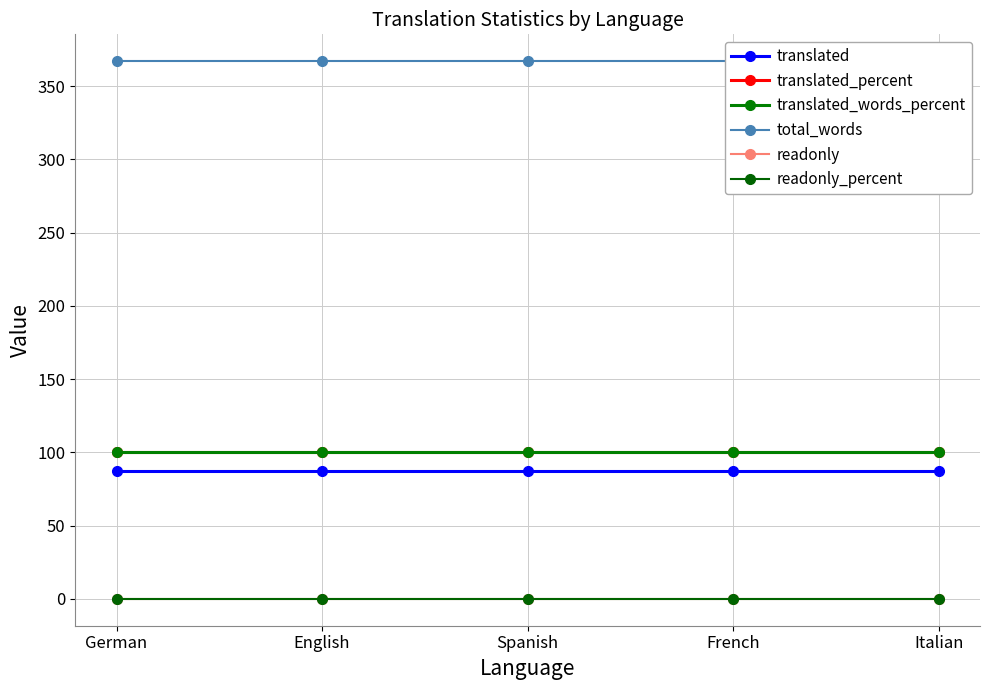

Reading left to right, transcribe all the data shown in this chart.

translated: 87	87	87	87	87
translated_percent: 100	100	100	100	100
translated_words_percent: 100	100	100	100	100
total_words: 367	367	367	367	367
readonly: 0	0	0	0	0
readonly_percent: 0	0	0	0	0